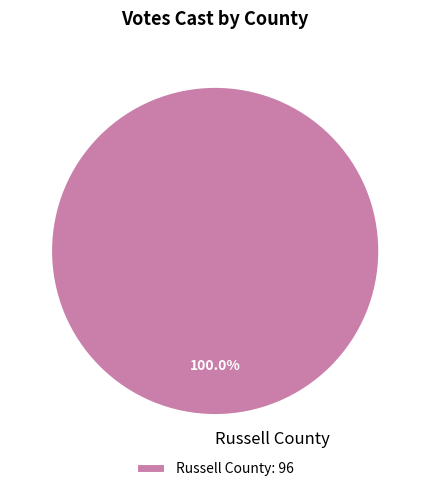

Is there a majority slice in this chart?

Yes